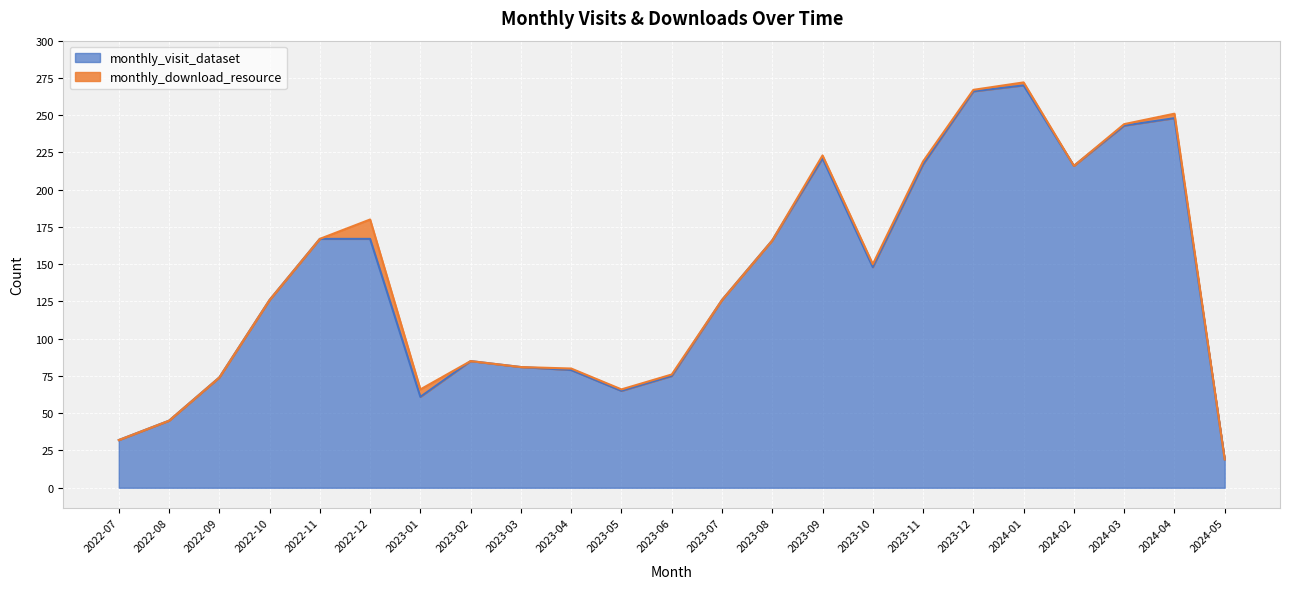

Reading right to left, transcribe all the data shown in this chart.

19	248	243	216	270	266	217	148	221	166	126	75	65	79	81	85	61	167	167	126	74	45	32